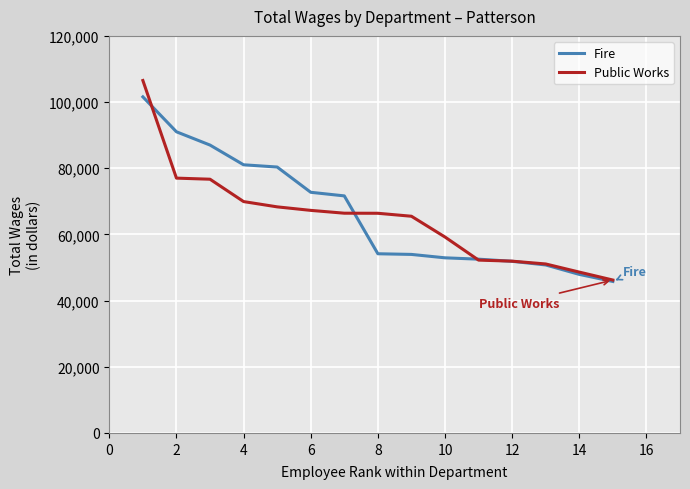

What is the lowest value of the Public Works series?

46213